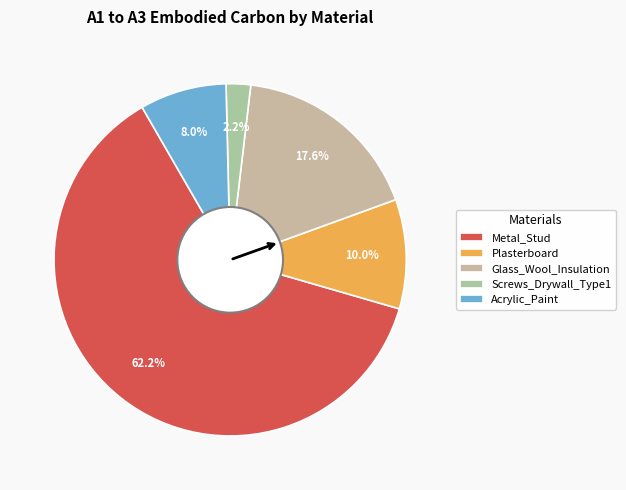

Is it true that Plasterboard is 1% of the pie?

False